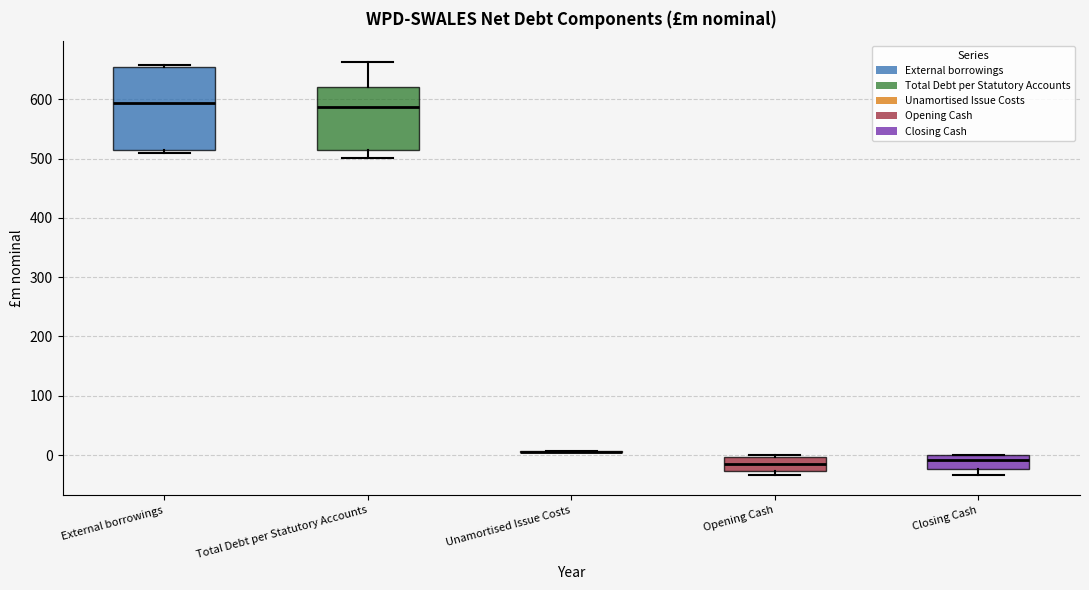

Reading left to right, transcribe this box plot: for each box, give where its median line is, the range the box spans, and where its two whiskers end, as read against the y-axis. The values are not printed on the chart, so give them approximately, as read against the axis.

External borrowings: median 590, box 510 to 650, whiskers 510 (just below the box's lower edge) to 660
Total Debt per Statutory Accounts: median 590, box 510 to 620, whiskers 500 to 660
Unamortised Issue Costs: box collapsed to a line at 10, whiskers 0 to 10
Opening Cash: median -20, box -30 to 0, whiskers -30 (just below the box's lower edge) to 0 (just above the box's upper edge)
Closing Cash: median -10, box -20 to 0, whiskers -30 to 0